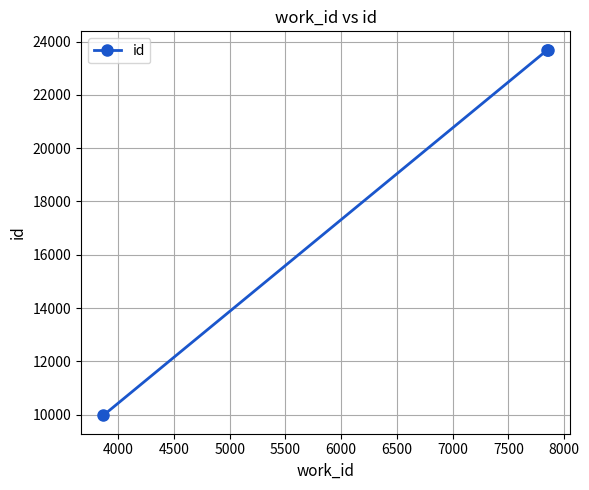

How many data points does each series have?

3